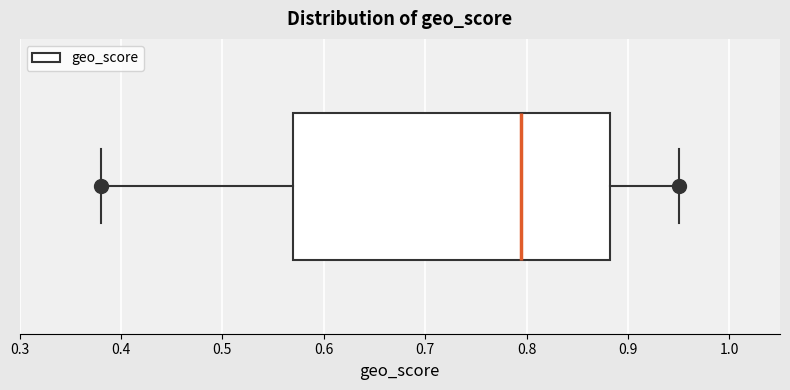

Where is the left edge of the box on the x-axis? The values are not printed on the chart, so give them approximately, as read against the axis.

0.57